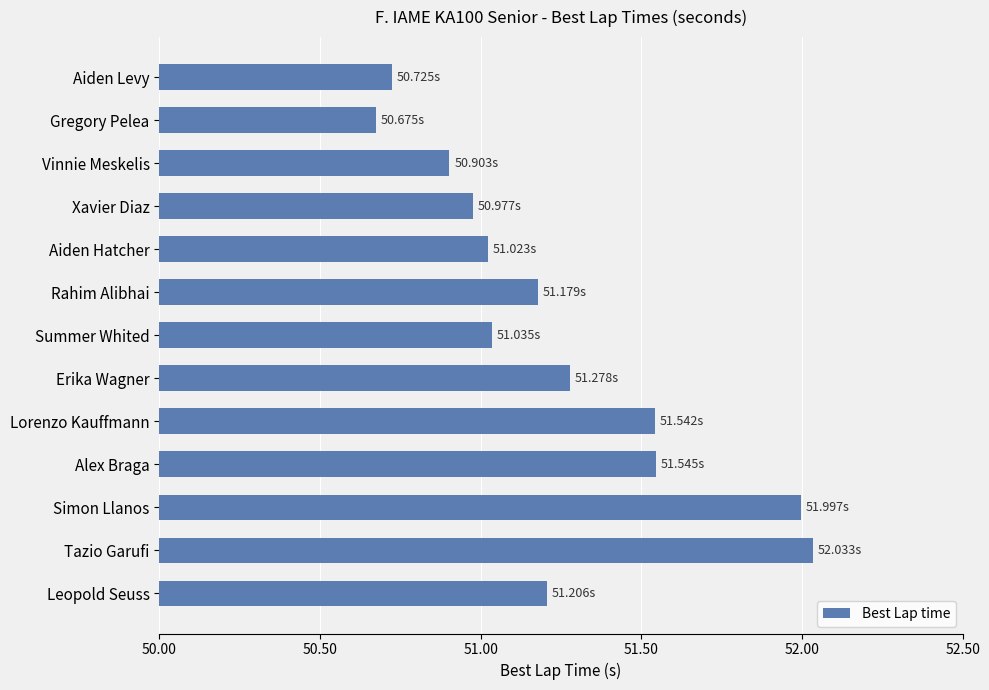

How many series are shown in this chart?

1